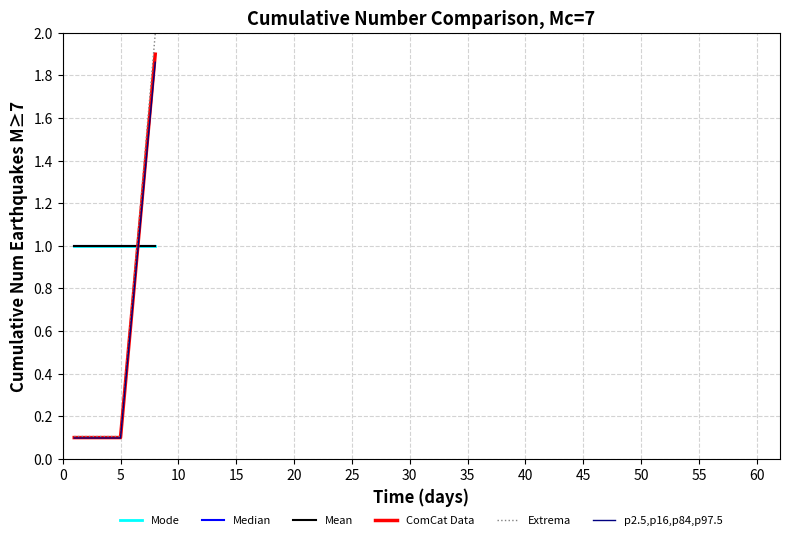

Is this an area chart (filled region under the line)?

No